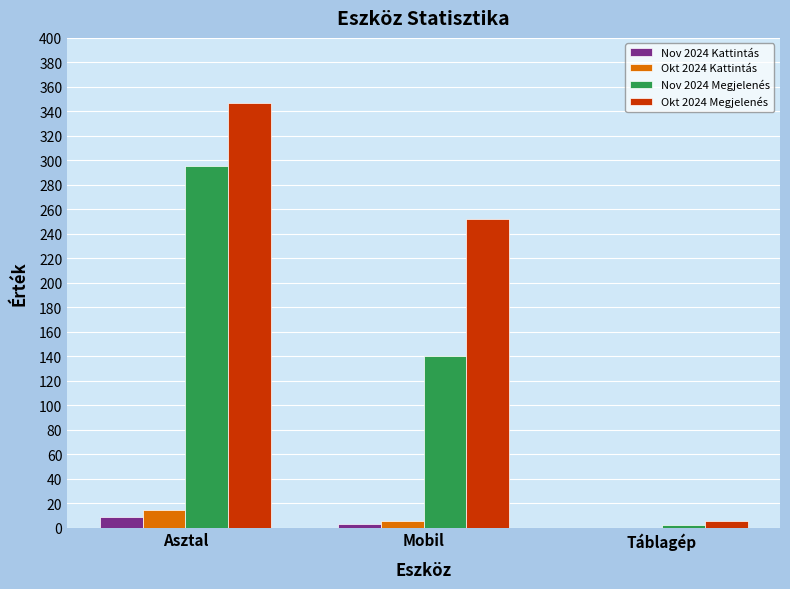

Reading left to right, list all the values displayed in this chart.

Nov 2024 Kattintás: Asztal=9	Mobil=3	Táblagép=0
Okt 2024 Kattintás: Asztal=14	Mobil=5	Táblagép=0
Nov 2024 Megjelenés: Asztal=295	Mobil=140	Táblagép=2
Okt 2024 Megjelenés: Asztal=347	Mobil=252	Táblagép=5